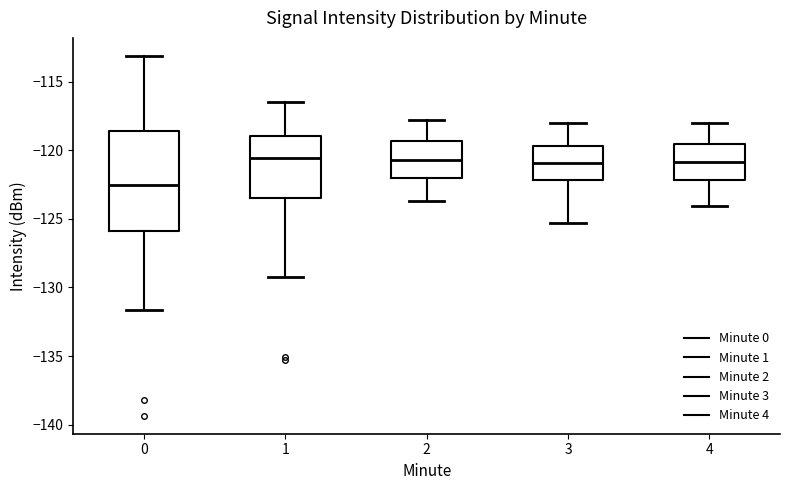

Reading left to right, read every box against the y-axis: the position of its median line, the range the box covers, and the ends of its whiskers. The values are not printed on the chart, so give them approximately, as read against the axis.

0: median -122.5, box -126.0 to -118.5, whiskers -131.5 to -113.0
1: median -120.5, box -123.5 to -119.0, whiskers -129.0 to -116.5
2: median -120.5, box -122.0 to -119.5, whiskers -123.5 to -118.0
3: median -121.0, box -122.0 to -119.5, whiskers -125.5 to -118.0
4: median -121.0, box -122.0 to -119.5, whiskers -124.0 to -118.0